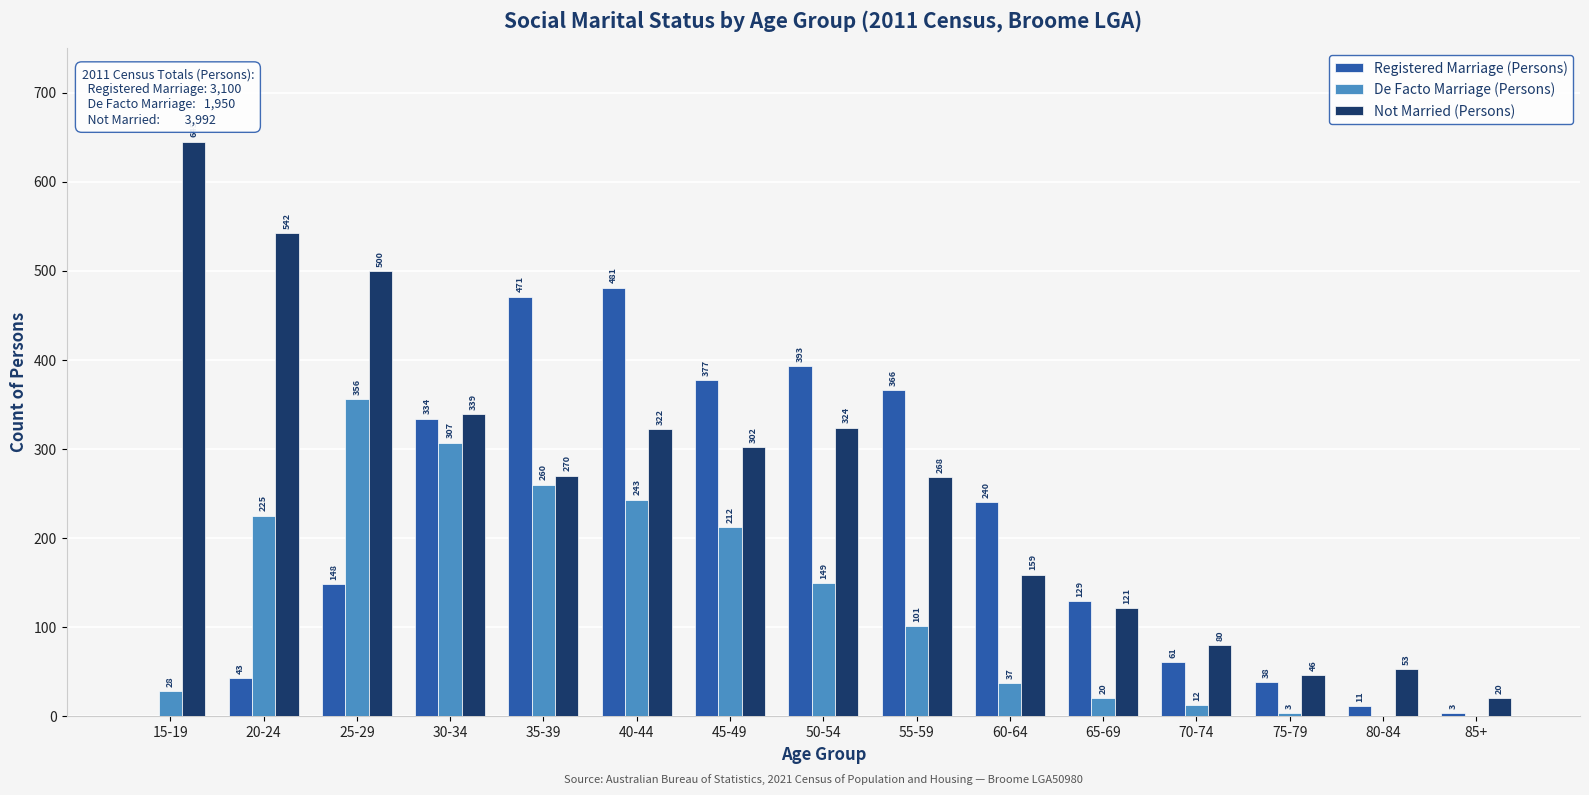

Reading left to right, list all the values displayed in this chart.

Registered Marriage (Persons): 15-19=0	20-24=43	25-29=148	30-34=334	35-39=471	40-44=481	45-49=377	50-54=393	55-59=366	60-64=240	65-69=129	70-74=61	75-79=38	80-84=11	85+=3
De Facto Marriage (Persons): 15-19=28	20-24=225	25-29=356	30-34=307	35-39=260	40-44=243	45-49=212	50-54=149	55-59=101	60-64=37	65-69=20	70-74=12	75-79=3	80-84=0	85+=0
Not Married (Persons): 15-19=645	20-24=542	25-29=500	30-34=339	35-39=270	40-44=322	45-49=302	50-54=324	55-59=268	60-64=159	65-69=121	70-74=80	75-79=46	80-84=53	85+=20